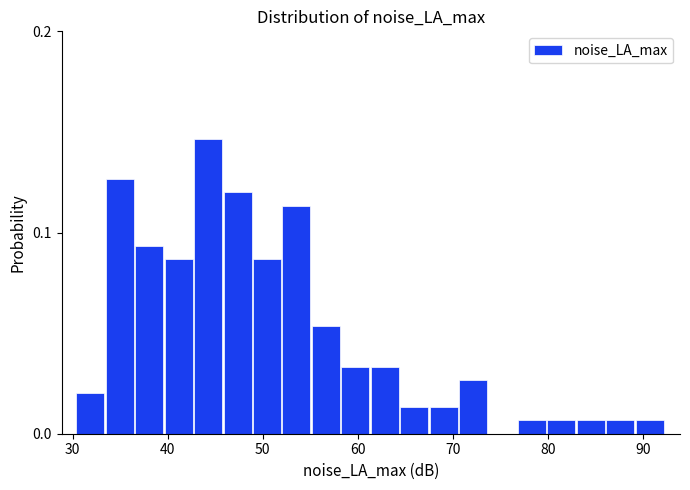

Read against the x-axis, roughly where is the centre of the tallest bar?

44